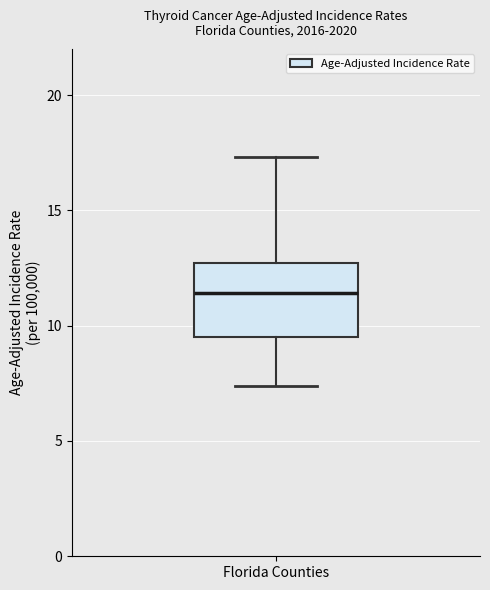

Transcribe this box plot: give where the median line is, the range the box spans, and where the two whiskers end, as read against the y-axis. The values are not printed on the chart, so give them approximately, as read against the axis.

median 11.5, box 9.5 to 12.5, whiskers 7.5 to 17.5